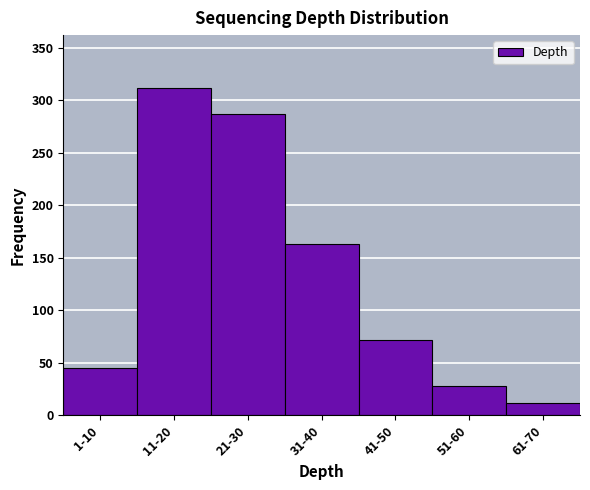

Reading left to right, list all the values displayed in this chart.

1-10=45	11-20=312	21-30=287	31-40=163	41-50=72	51-60=28	61-70=12